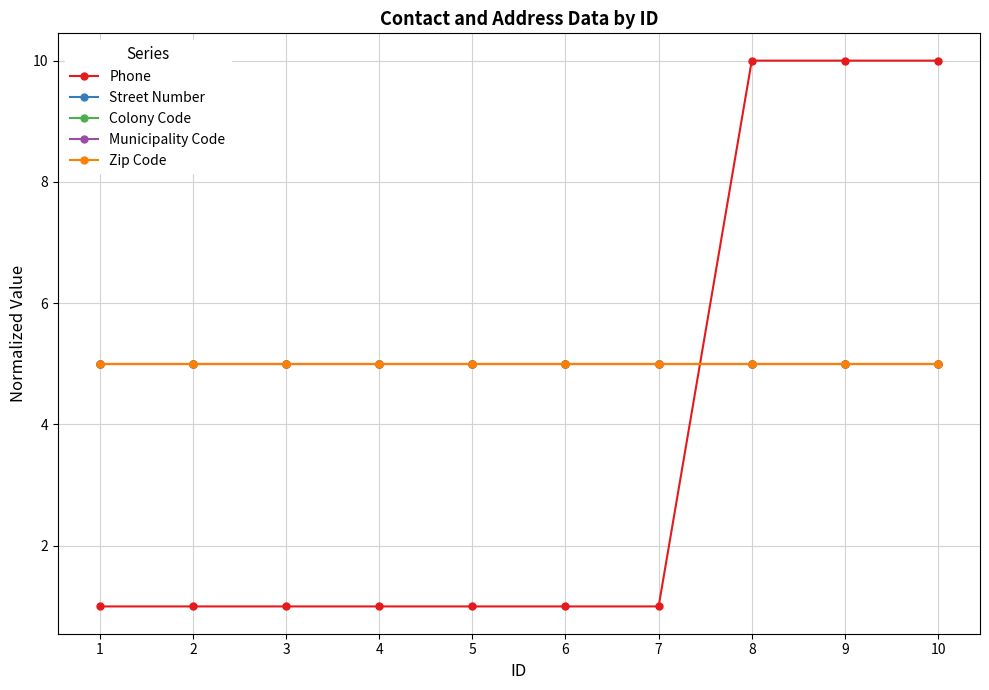

Reading left to right, transcribe all the data shown in this chart.

Phone: 1	1	1	1	1	1	1	10	10	10
Street Number: 5	5	5	5	5	5	5	5	5	5
Colony Code: 5	5	5	5	5	5	5	5	5	5
Municipality Code: 5	5	5	5	5	5	5	5	5	5
Zip Code: 5	5	5	5	5	5	5	5	5	5